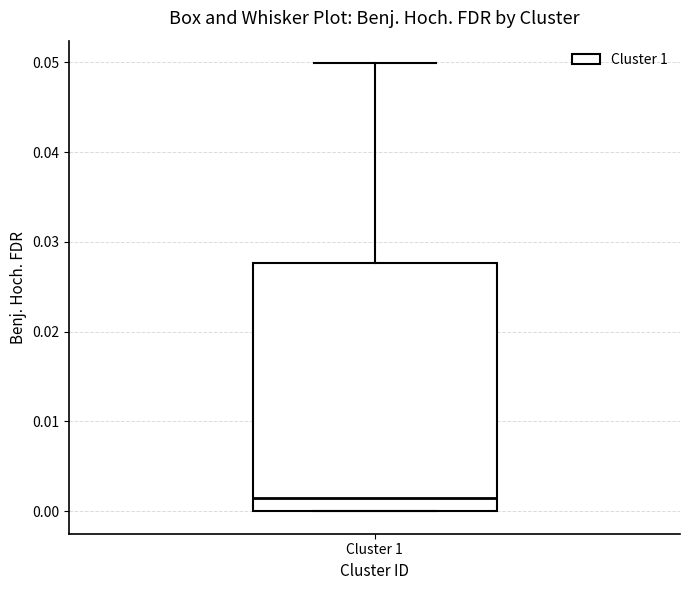

Transcribe this box plot: give where the median line is, the range the box spans, and where the two whiskers end, as read against the y-axis. The values are not printed on the chart, so give them approximately, as read against the axis.

median 0.001, box 0.000 to 0.028, whiskers 0.000 to 0.050